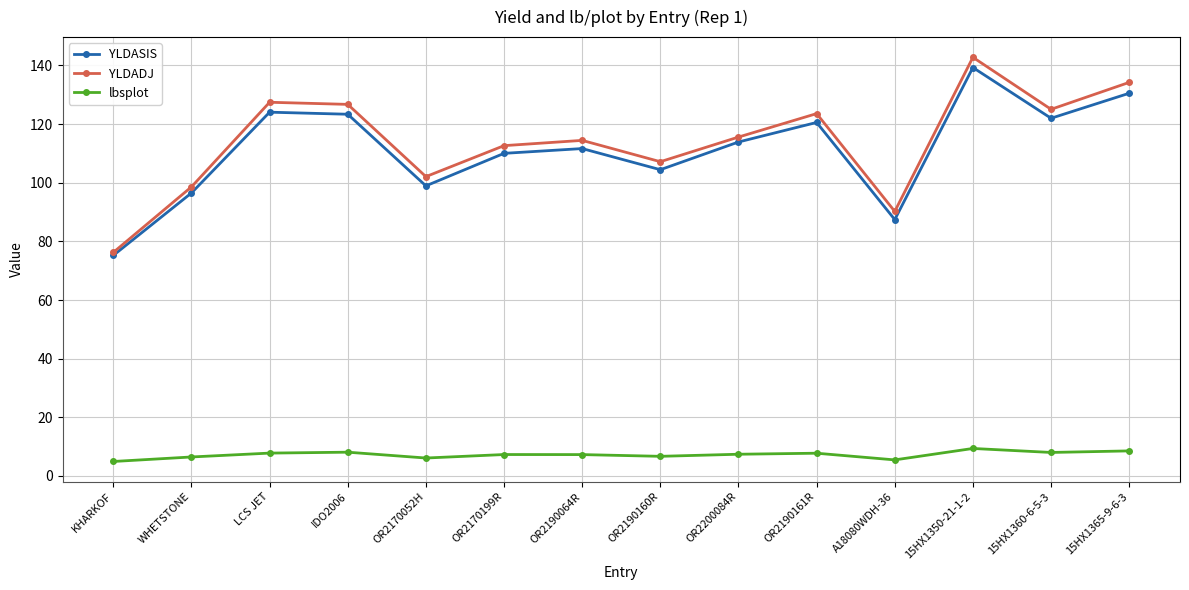

What is the total value across all series at 15HX1360-6-5-3?

255.1